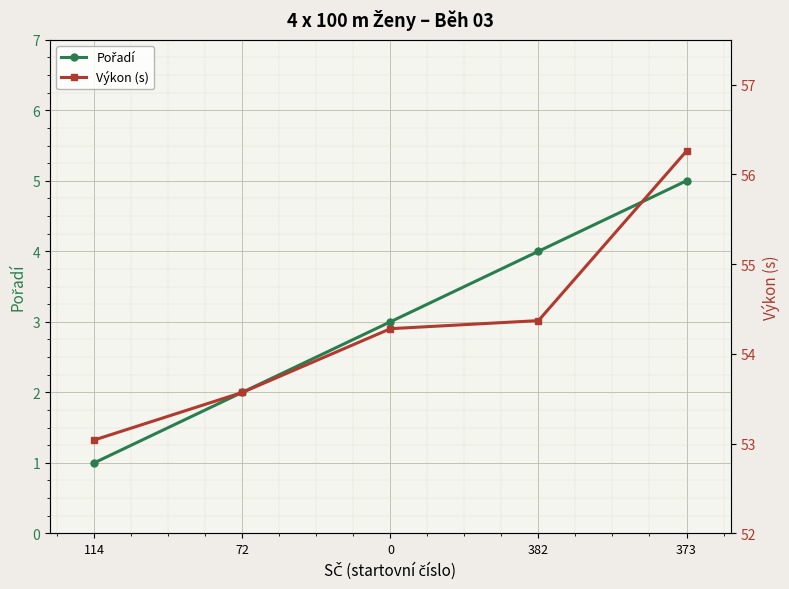

Which has a higher value, 72 or 114?

72